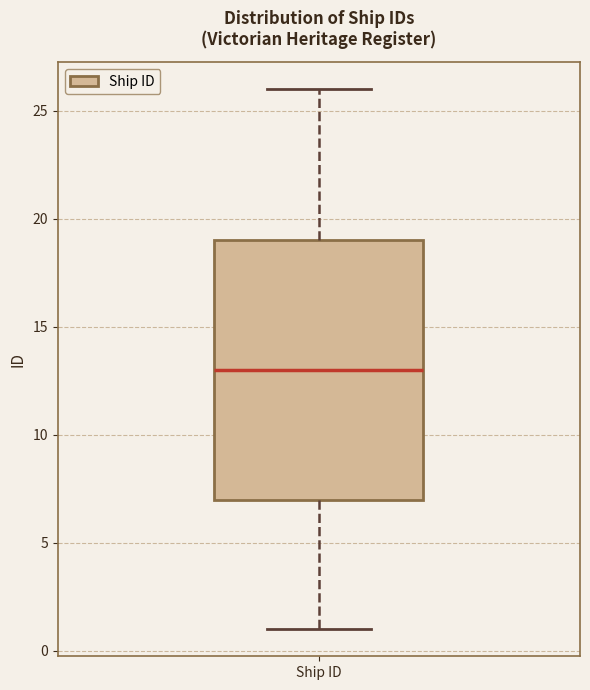

Read this box plot against the y-axis: the position of the median line, the range covered by the box, and the ends of both whiskers. The values are not printed on the chart, so give them approximately, as read against the axis.

median 13, box 7 to 19, whiskers 1 to 26